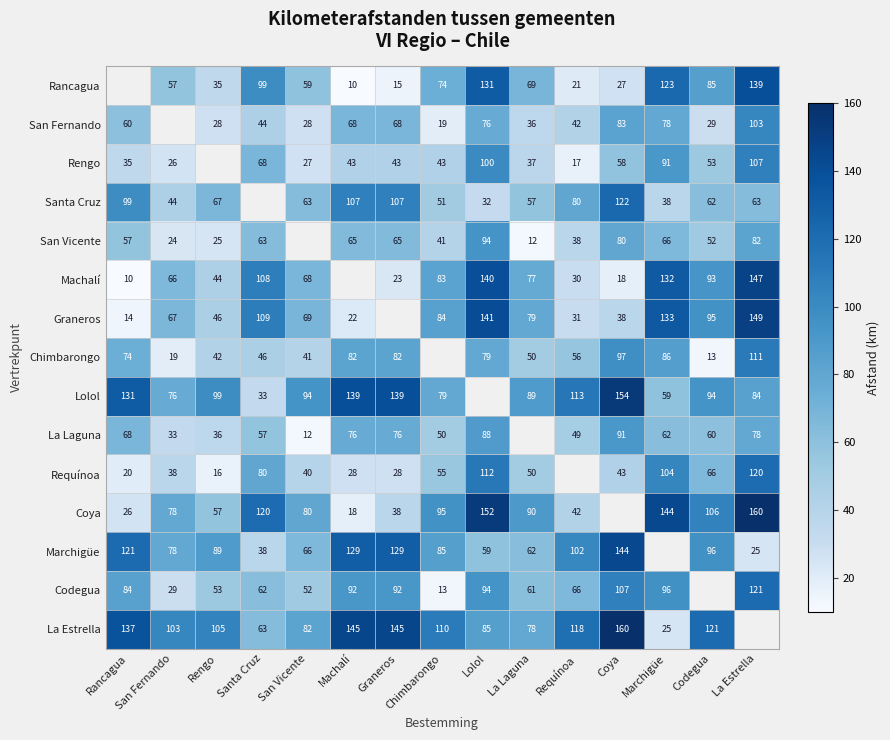

Is the value of Chimbarongo at Marchigüe greater than the value of Rengo at Requínoa?

Yes